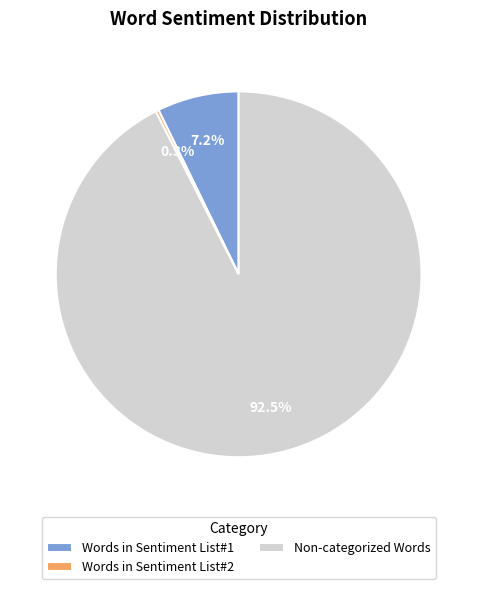

Which category has the biggest portion of the pie?

Non-categorized Words